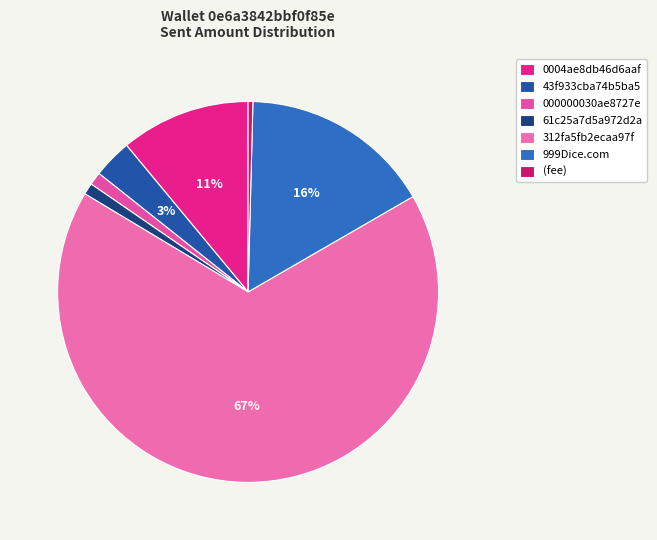

Combined, what portion of the pie is 61c25a7d5a972d2a and 43f933cba74b5ba5?

4.3%